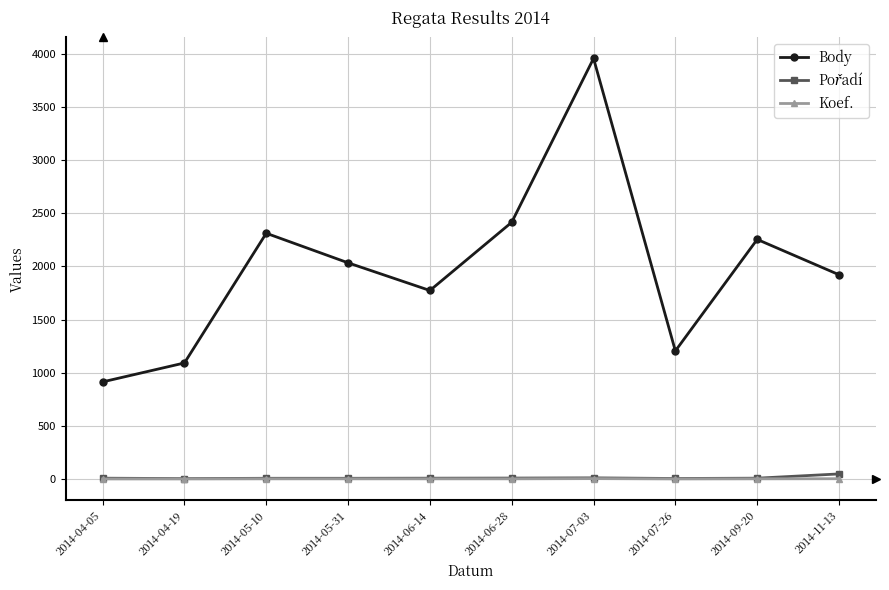

What is the value of the Body point at the 2nd from the left?

1093